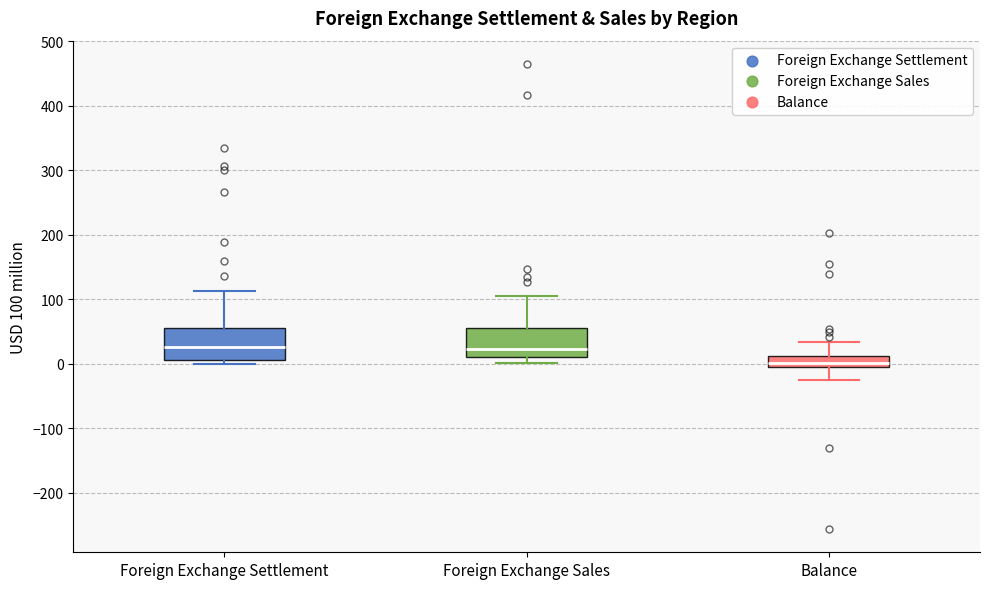

Which box's median line is the lowest?

Balance